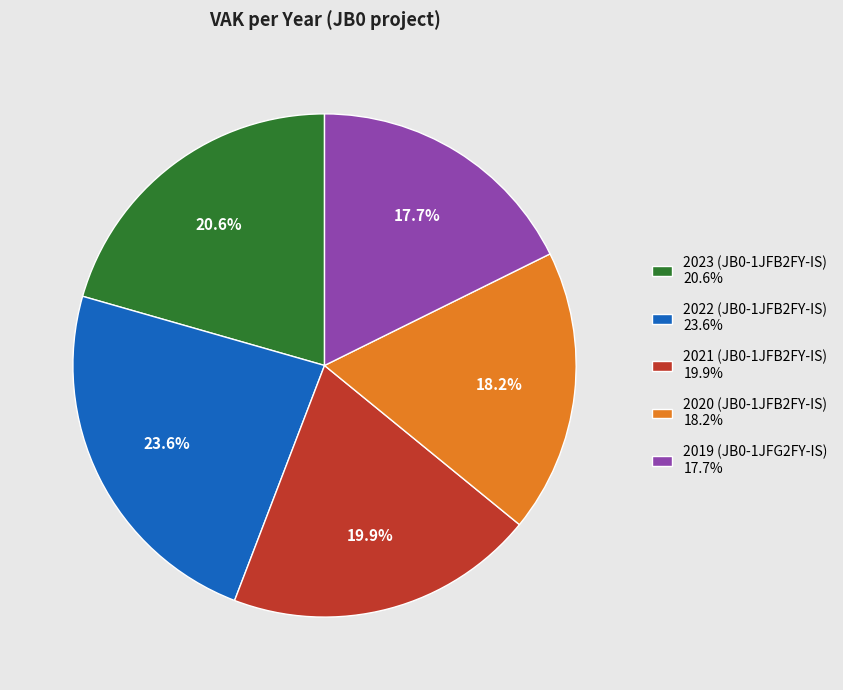

Between 2023 (JB0-1JFB2FY-IS) and 2019 (JB0-1JFG2FY-IS), which is larger?

2023 (JB0-1JFB2FY-IS)